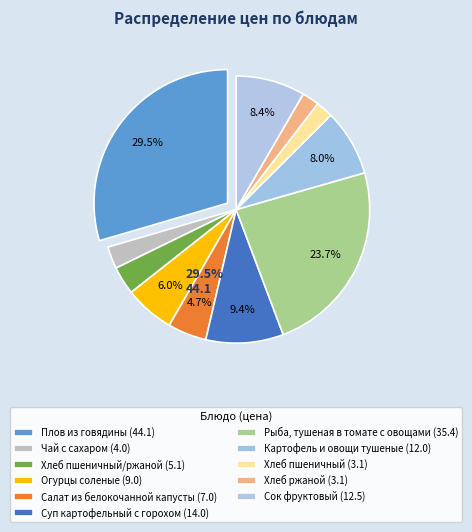

How many segments does this pie chart have?

11